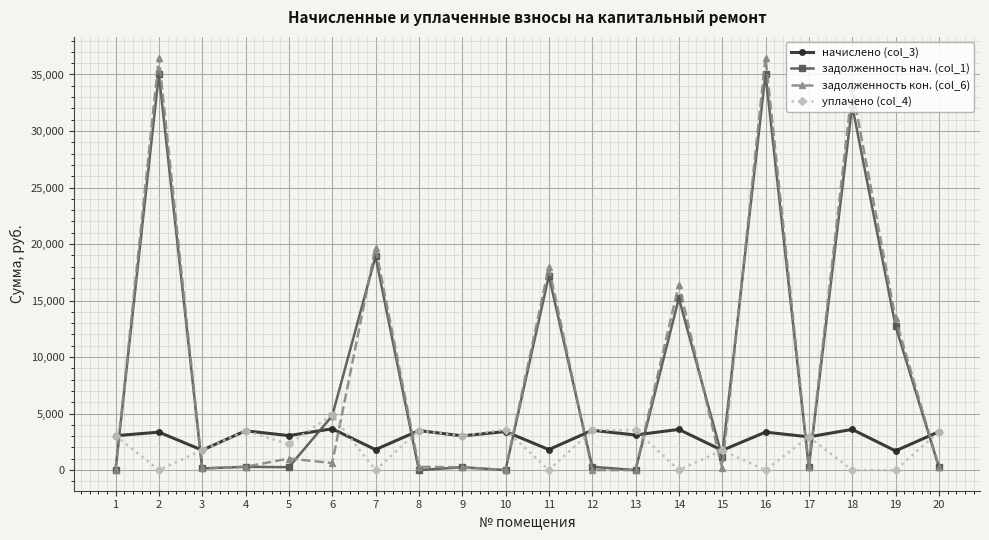

Is it true that уплачено (col_4) equals 3520.1 at 12?

True